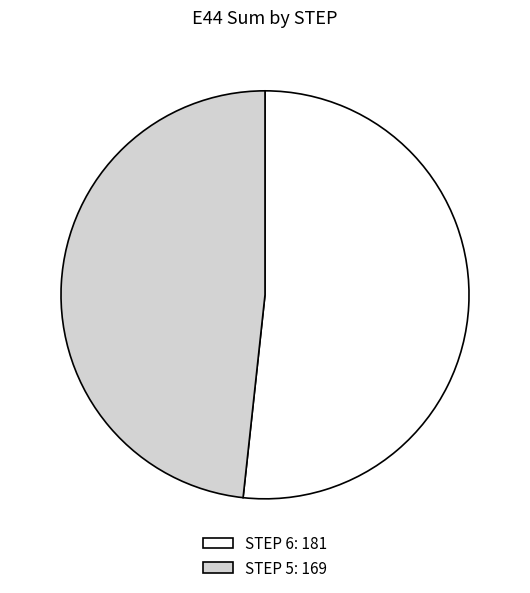

Do STEP 6: 181 and STEP 5: 169 together represent more than half of the pie?

Yes